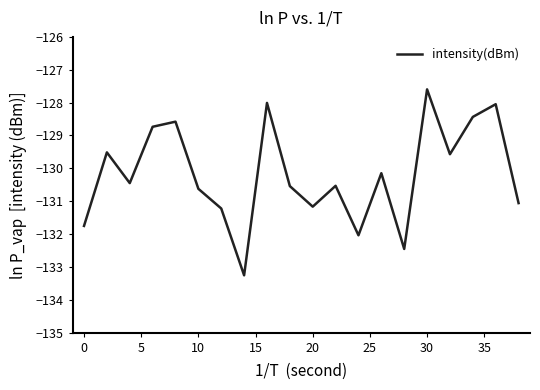

What is the maximum value shown in the chart?

-127.6